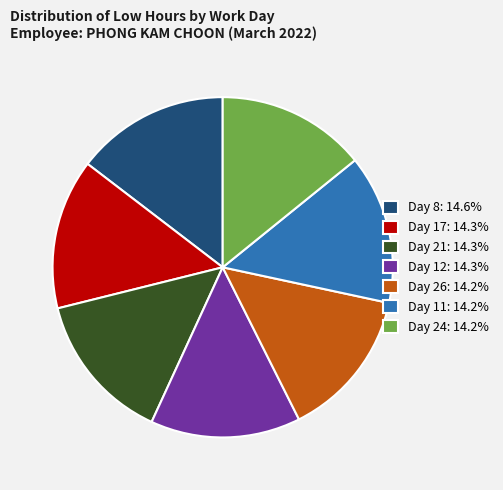

Does Day 11: 14.2% represent more than half of the total?

No